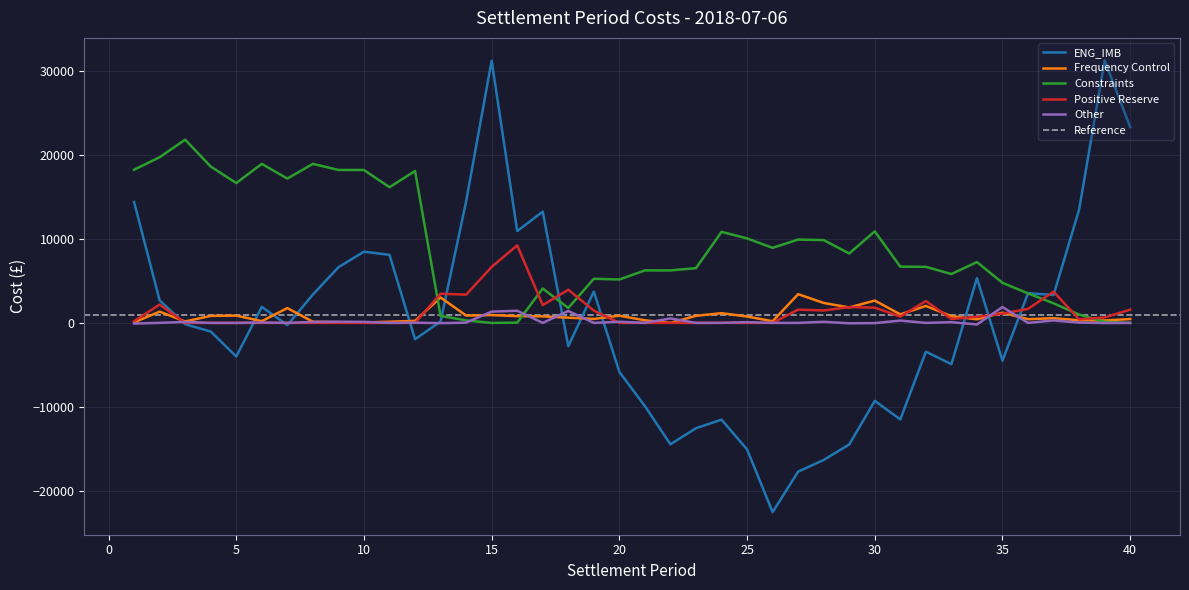

True or false: Frequency Control has more than 0 points higher than both neighbors.

True